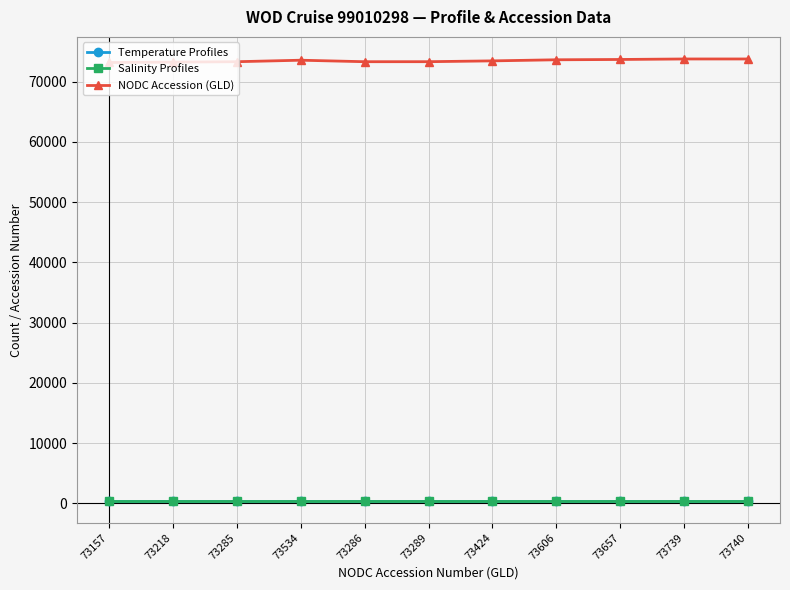

Does the chart have visible grid lines?

Yes